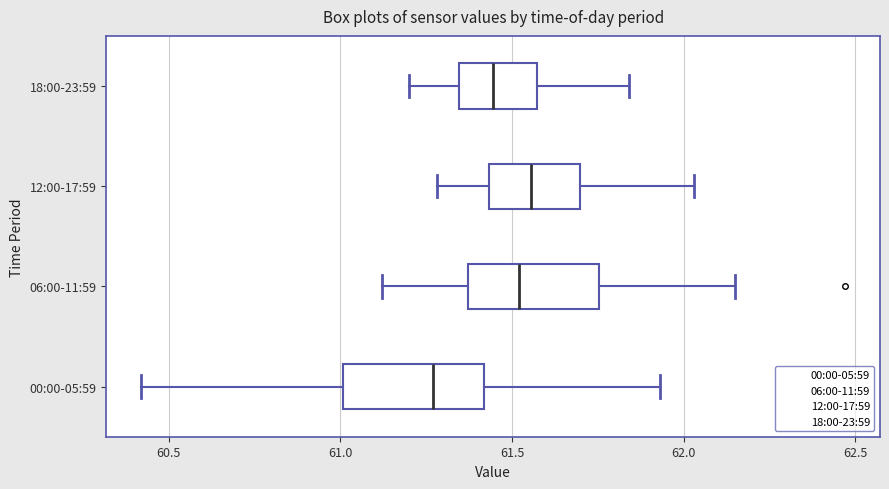

Where is the right edge of the box for 12:00-17:59 on the x-axis? The values are not printed on the chart, so give them approximately, as read against the axis.

61.70